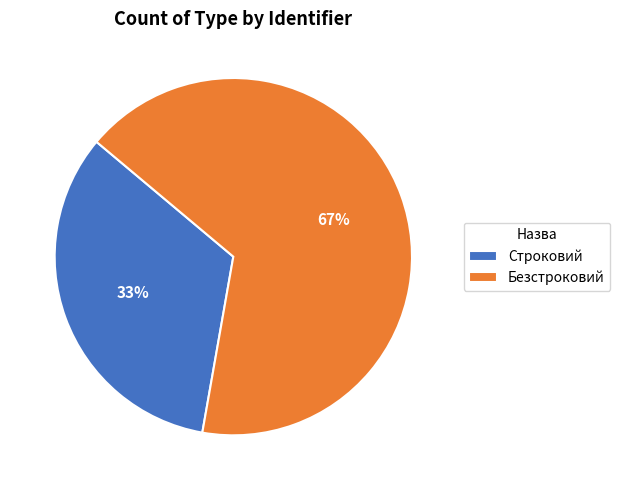

What percentage is the Строковий slice, to the nearest percent?

33%